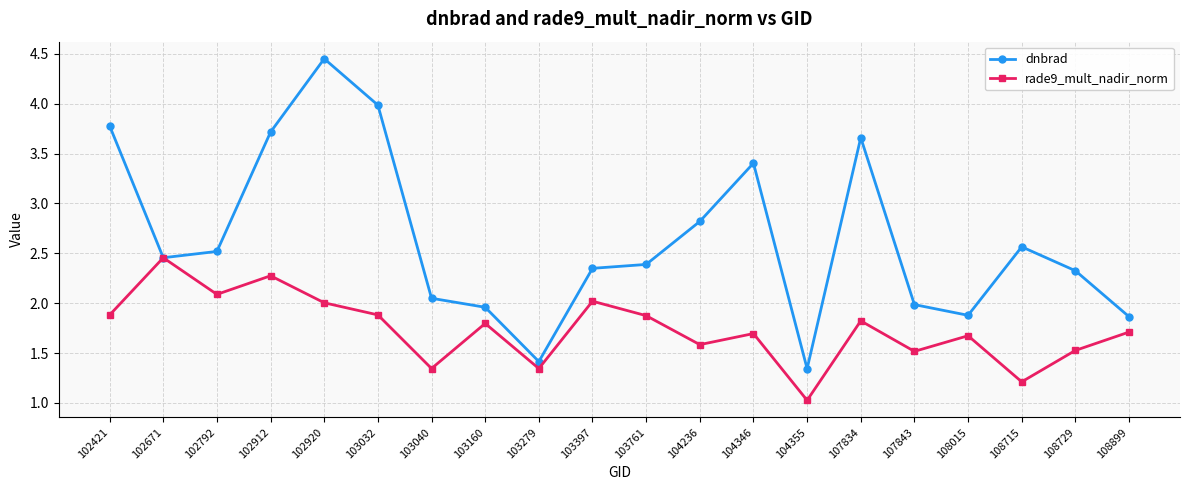

List the series in order of their peak value, highest first.

dnbrad, rade9_mult_nadir_norm